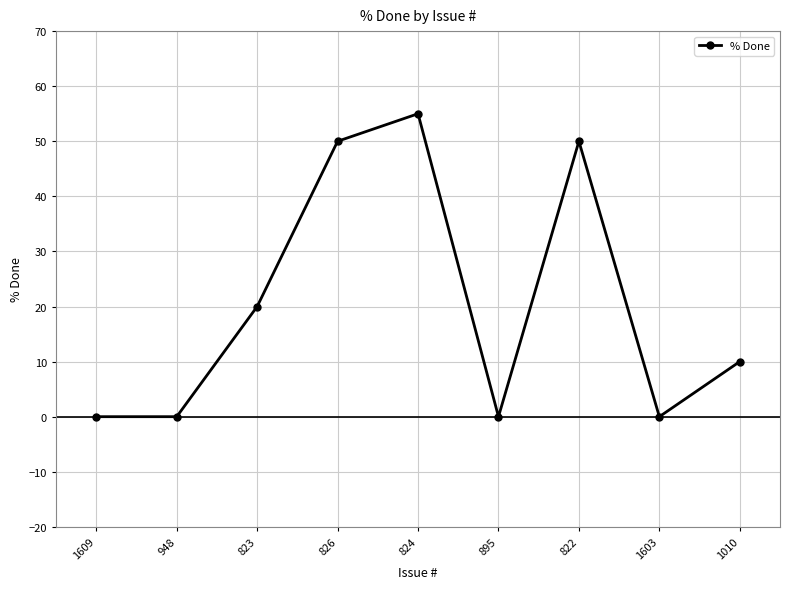

The value at 822 is 14. True or false?

False